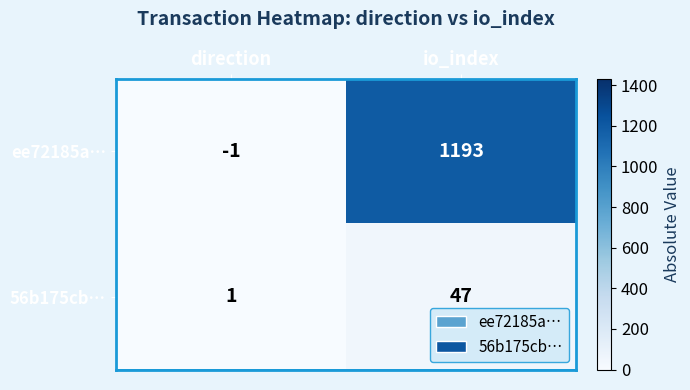

What is the difference between the 56b175cb… values at direction and io_index?

46